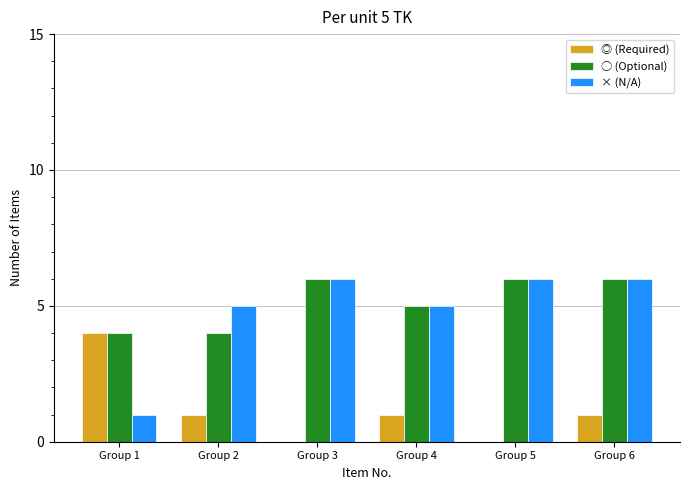

Reading left to right, extract all data points from this chart.

◎ (Required): Group 1=4	Group 2=1	Group 3=0	Group 4=1	Group 5=0	Group 6=1
○ (Optional): Group 1=4	Group 2=4	Group 3=6	Group 4=5	Group 5=6	Group 6=6
× (N/A): Group 1=1	Group 2=5	Group 3=6	Group 4=5	Group 5=6	Group 6=6